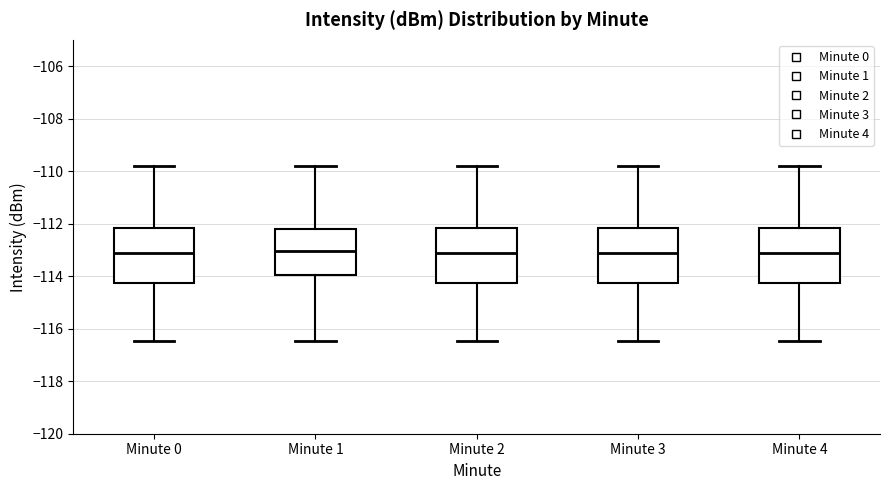

Reading left to right, read every box against the y-axis: the position of its median line, the range the box covers, and the ends of its whiskers. The values are not printed on the chart, so give them approximately, as read against the axis.

Minute 0: median -113.2, box -114.2 to -112.2, whiskers -116.4 to -109.8
Minute 1: median -113.0, box -114.0 to -112.2, whiskers -116.4 to -109.8
Minute 2: median -113.2, box -114.2 to -112.2, whiskers -116.4 to -109.8
Minute 3: median -113.2, box -114.2 to -112.2, whiskers -116.4 to -109.8
Minute 4: median -113.2, box -114.2 to -112.2, whiskers -116.4 to -109.8